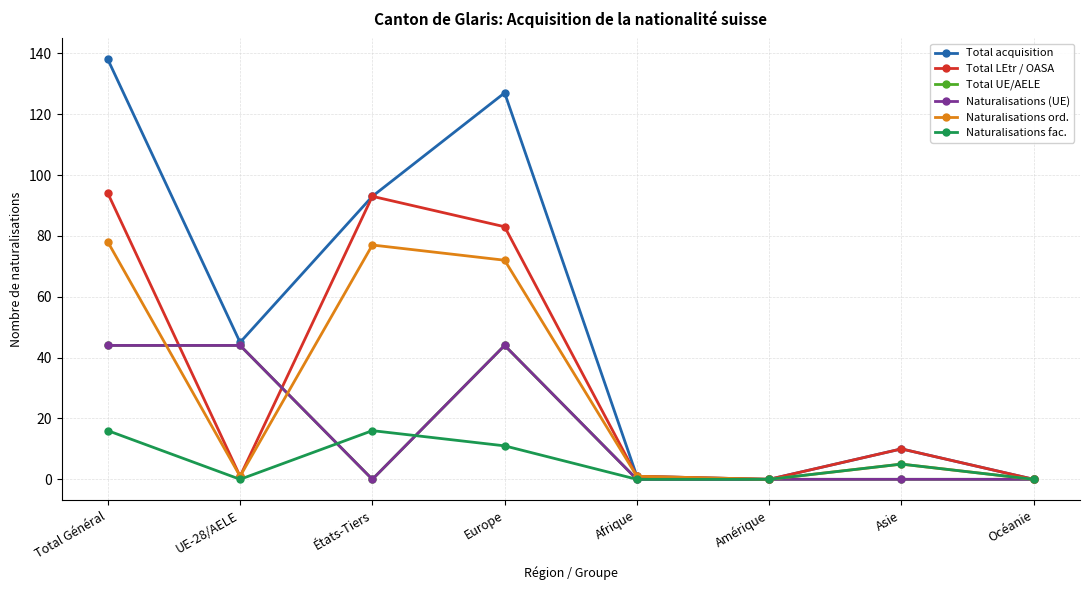

What is the difference between the maximum and minimum values in the Total UE/AELE series?

44